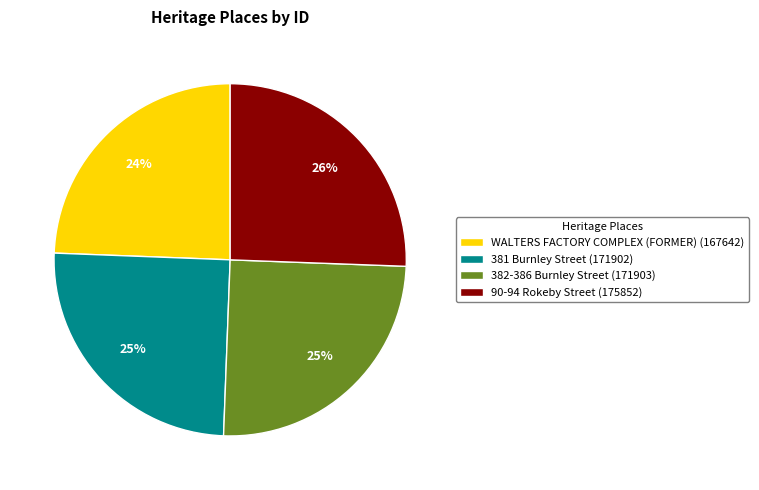

Approximately how many times larger is the value at 381 Burnley Street compared to 382-386 Burnley Street?

1.0